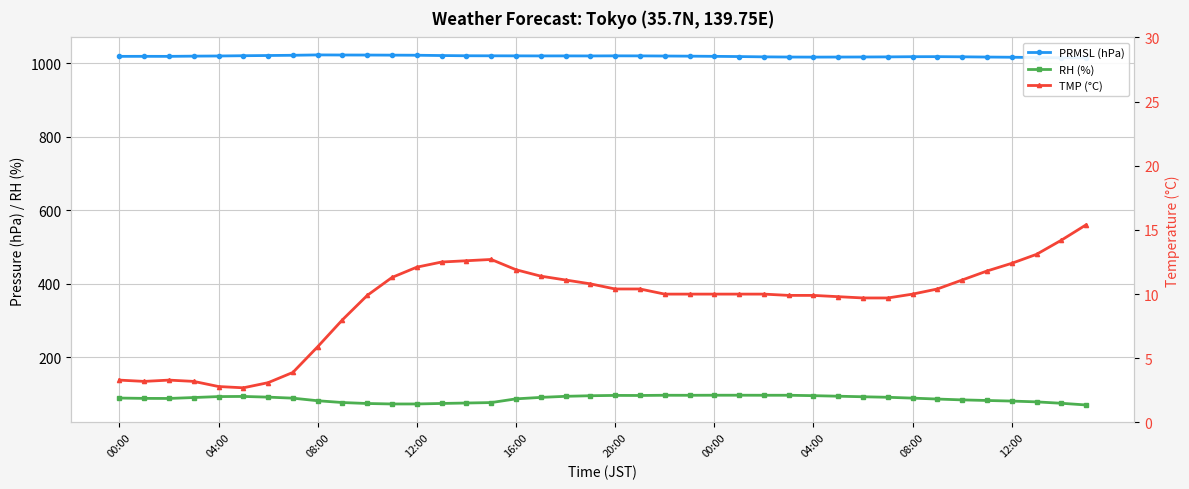

True or false: RH (%) and TMP (°C) intersect in this chart.

False